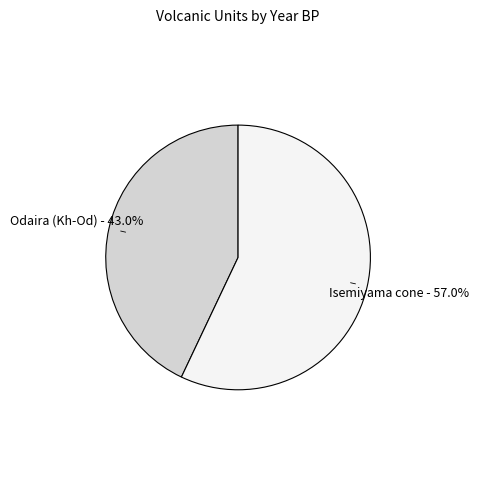

Which category has the biggest portion of the pie?

Isemiyama cone